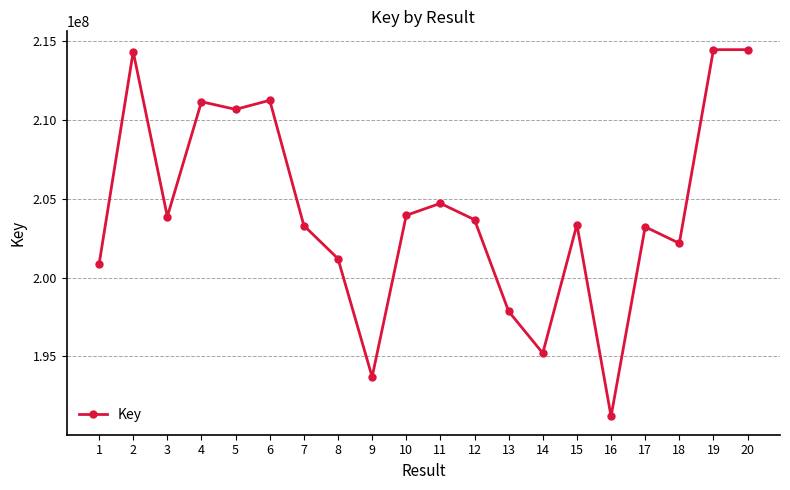

The chart shows a value of 289377805 at 12. True or false?

False